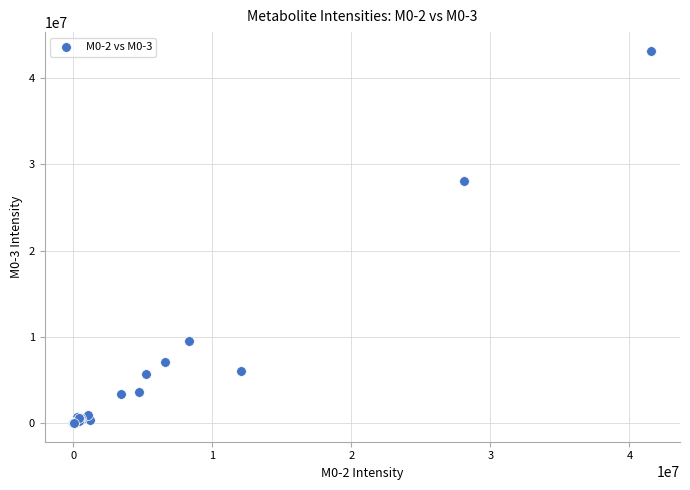

What Y value in the scatter plot is closest to 21595284?

28087074